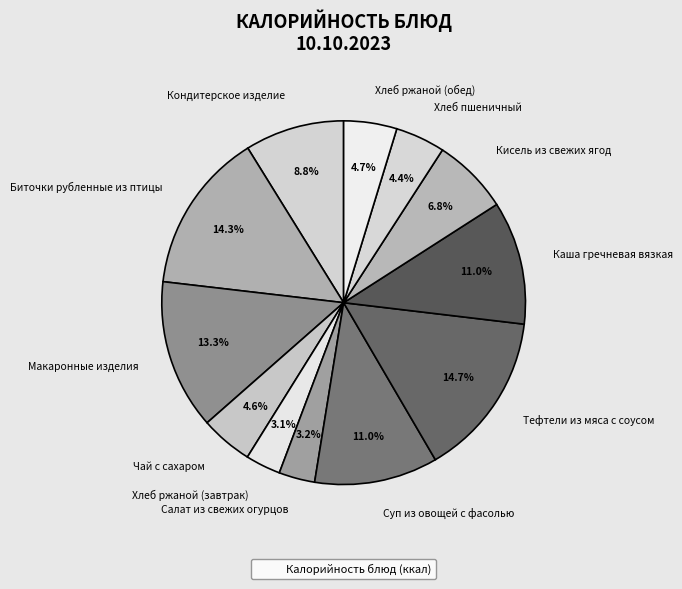

What percentage is the Хлеб ржаной (завтрак) slice, to the nearest percent?

3%